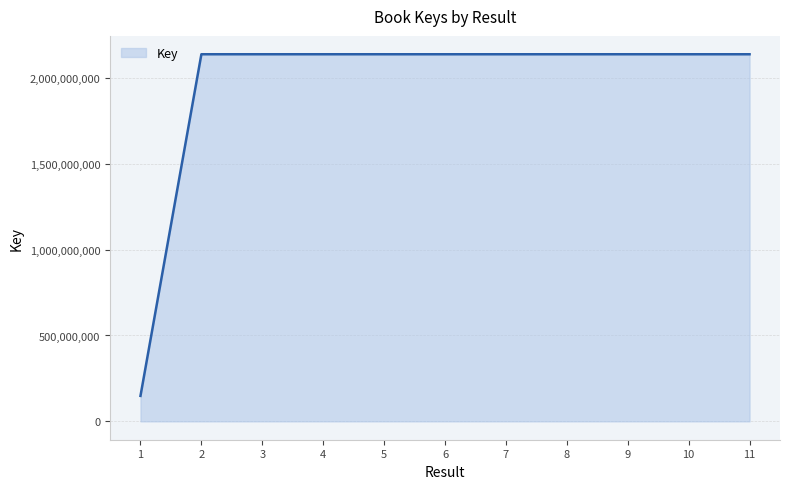

What is the minimum value shown in the chart?

148434394